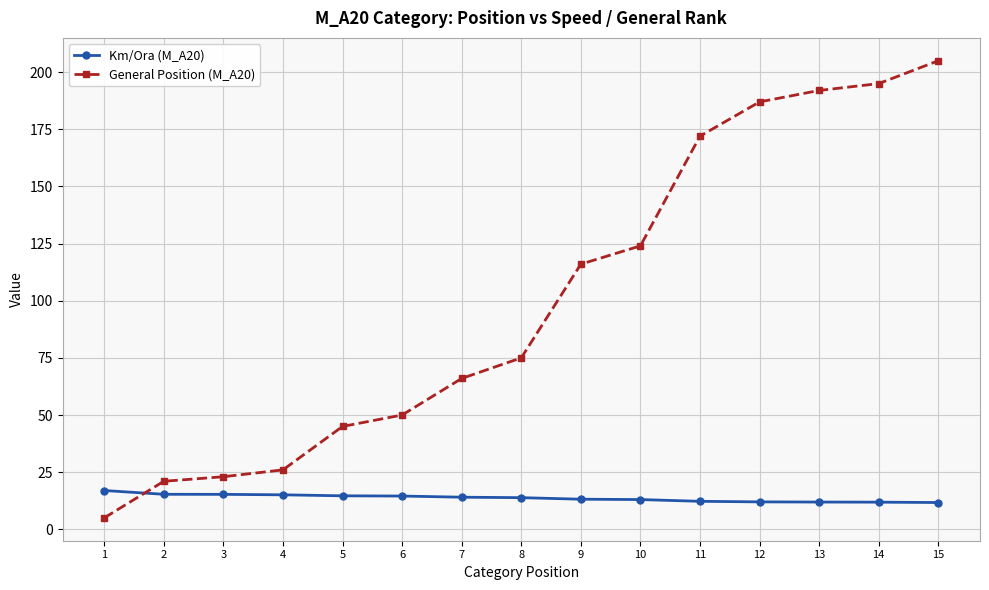

How many intersections are there between Km/Ora (M_A20) and General Position (M_A20)?

1